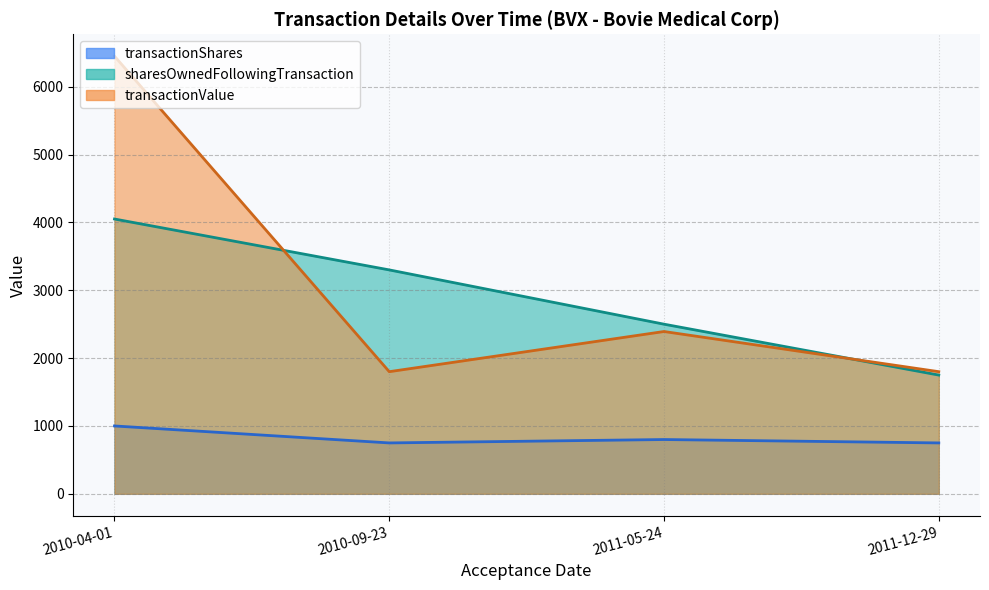

True or false: transactionShares has a value of 750 at 2011-12-29.

True